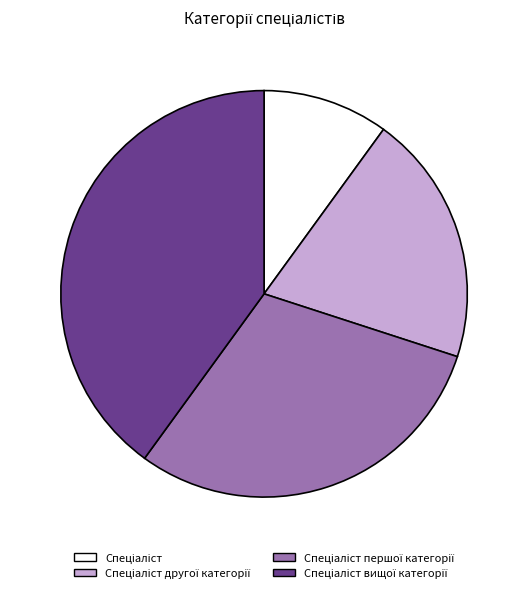

Is there a majority slice in this chart?

No